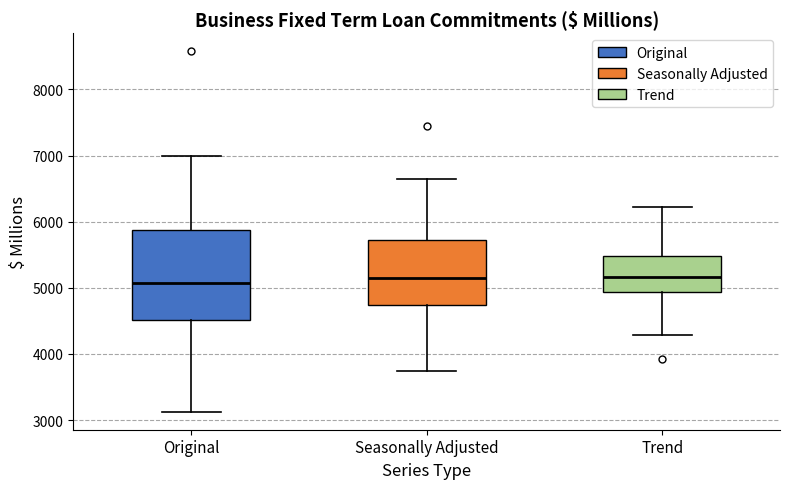

Which box is the tallest, from its lower edge to its upper edge?

Original